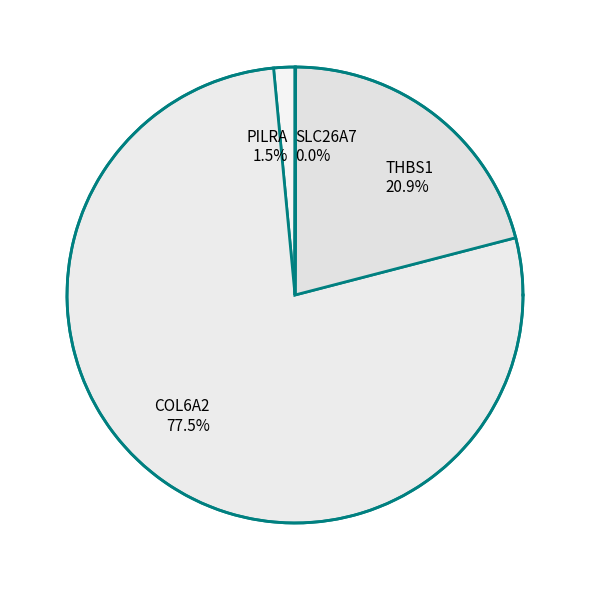

Does any single category account for the majority?

Yes